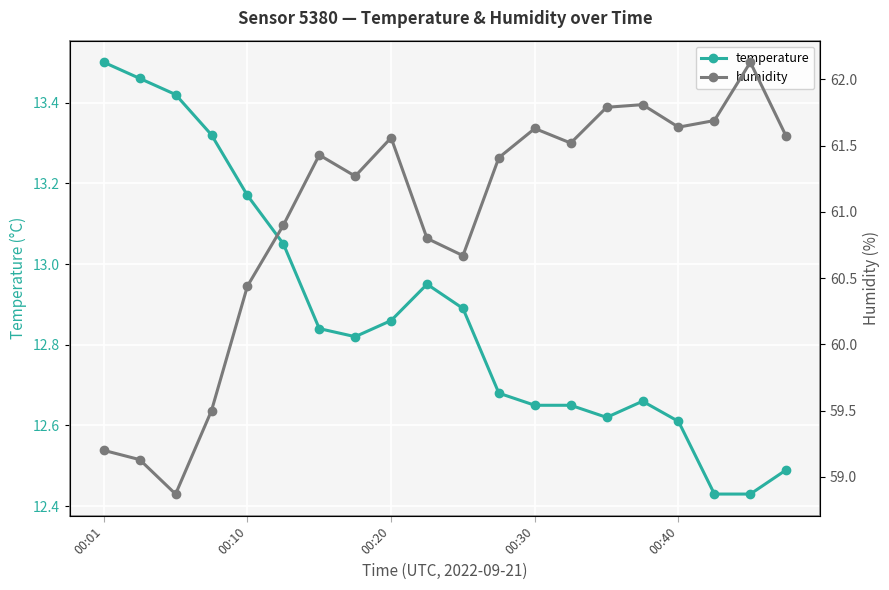

What is the average value of the humidity series?

60.9